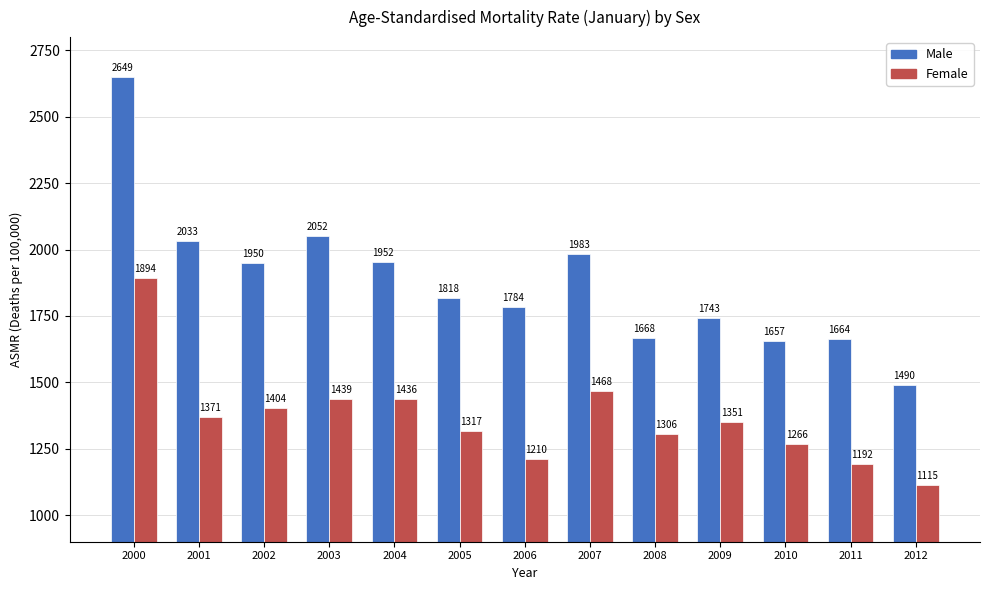

What is the difference between the Male values at 2005 and 2003?

234.3